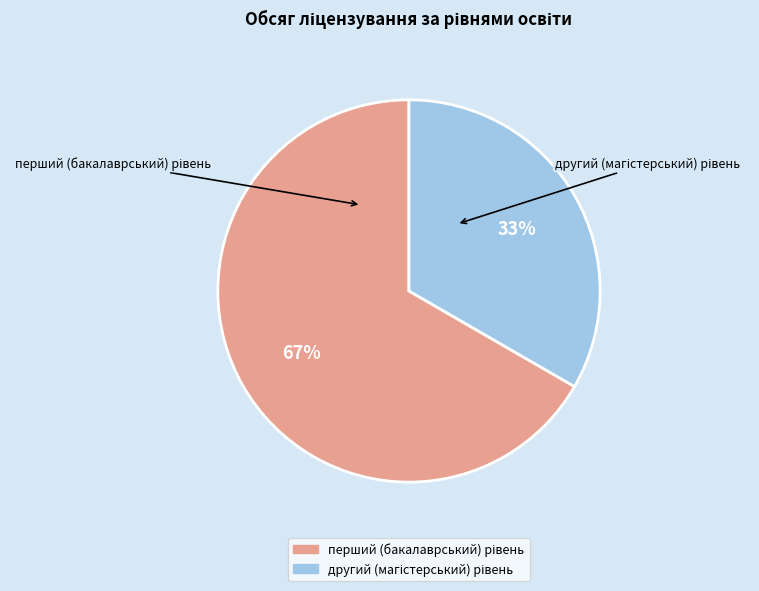

Is there a majority slice in this chart?

Yes